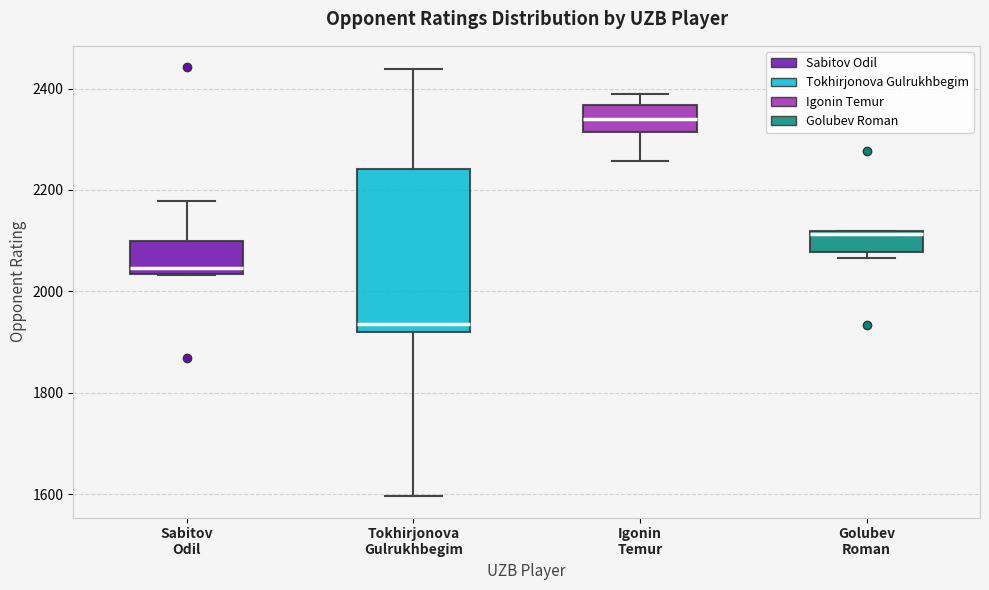

Reading left to right, read every box against the y-axis: the position of its median line, the range the box covers, and the ends of its whiskers. The values are not printed on the chart, so give them approximately, as read against the axis.

Sabitov Odil: median 2040 (just above the box's lower edge), box 2040 to 2100, whiskers 2040 to 2180
Tokhirjonova Gulrukhbegim: median 1940, box 1920 to 2240, whiskers 1600 to 2440
Igonin Temur: median 2340, box 2320 to 2360, whiskers 2260 to 2400
Golubev Roman: median 2120, box 2080 to 2120, whiskers 2060 to 2120